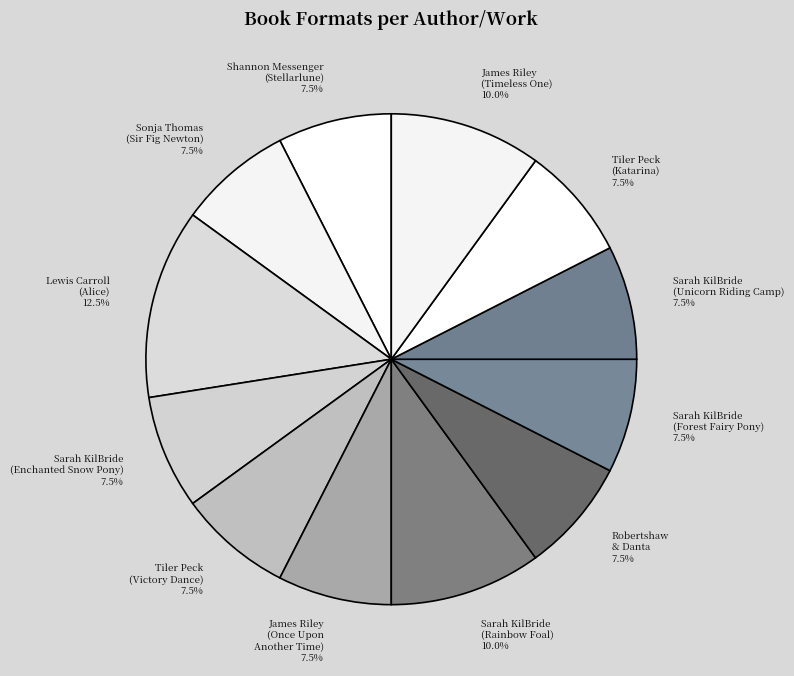

Which slice is the largest?

Lewis Carroll (Alice) 12.5%